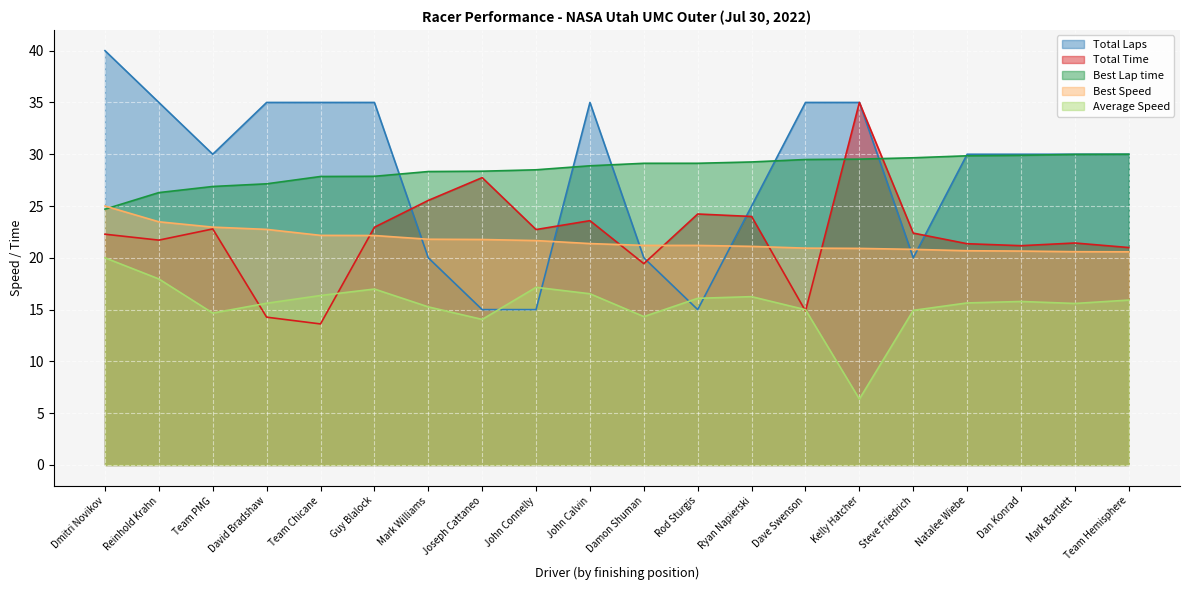

Rank the series at John Calvin from highest to lowest value.

Total Laps, Best Lap time, Total Time, Best Speed, Average Speed